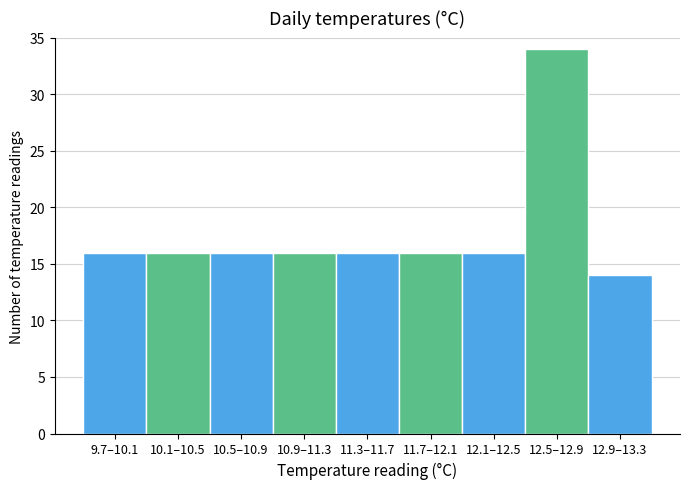

Reading left to right, extract all data points from this chart.

9.7–10.1=16	10.1–10.5=16	10.5–10.9=16	10.9–11.3=16	11.3–11.7=16	11.7–12.1=16	12.1–12.5=16	12.5–12.9=34	12.9–13.3=14